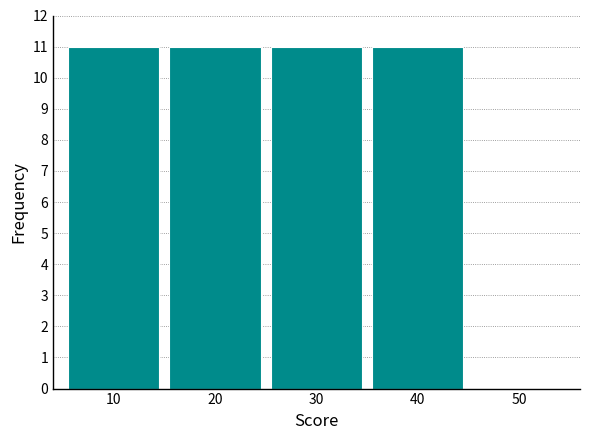

Reading left to right, extract all data points from this chart.

10=11	20=11	30=11	40=11	50=0